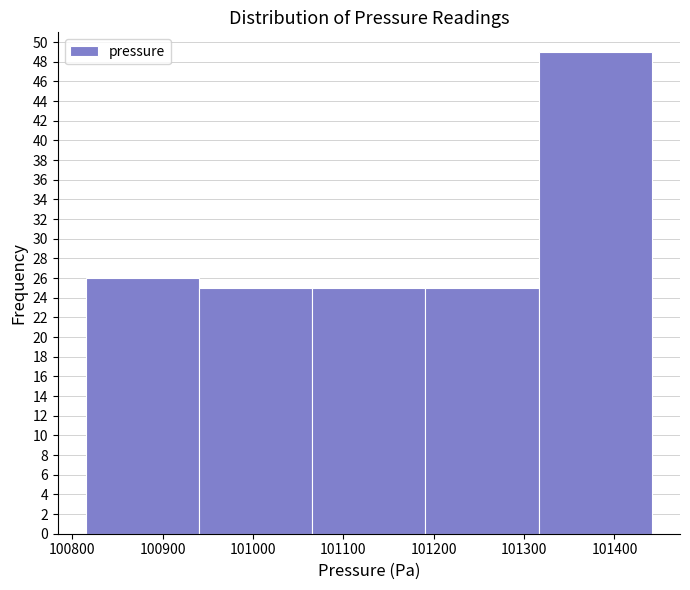

Reading left to right, list every bar in this chart as the range it spans on the x-axis followed by its height. Neither the bar edges nor the heights are printed on the chart, so give them approximately, as read against the axes.

100820 to 100940: 26
100940 to 101070: 25
101070 to 101190: 25
101190 to 101320: 25
101320 to 101440: 49